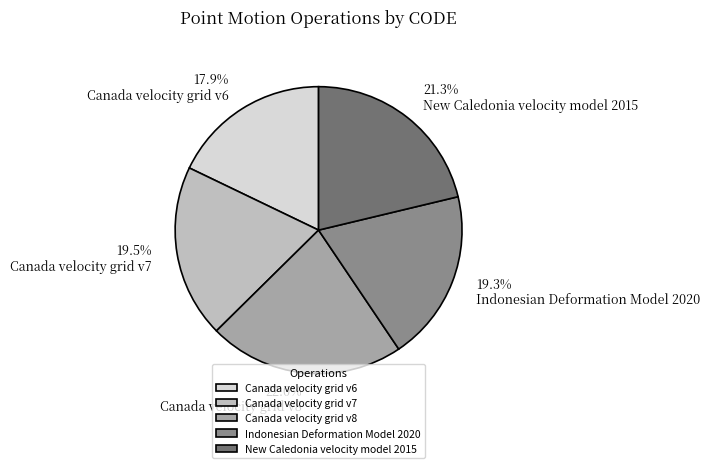

Is there a majority slice in this chart?

No